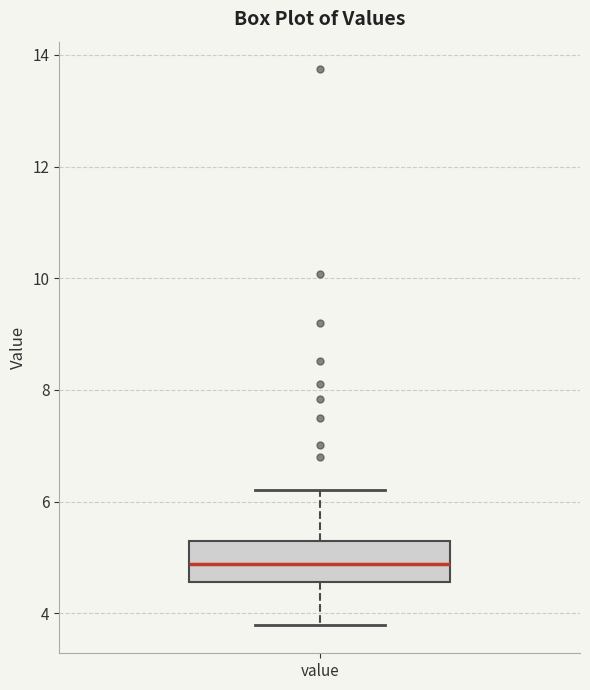

Read this box plot against the y-axis: the position of the median line, the range covered by the box, and the ends of both whiskers. The values are not printed on the chart, so give them approximately, as read against the axis.

median 4.8, box 4.6 to 5.4, whiskers 3.8 to 6.2